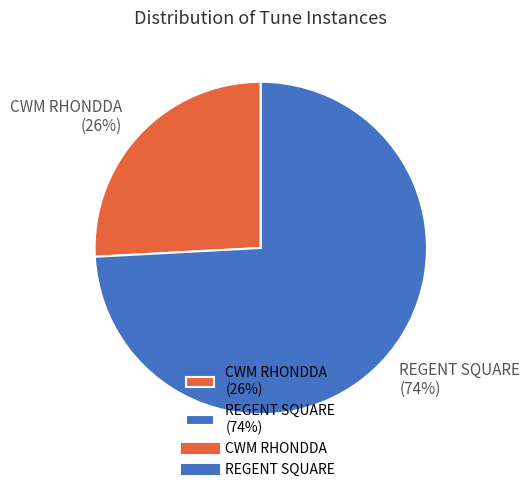

Which has a higher value, REGENT SQUARE or CWM RHONDDA?

REGENT SQUARE